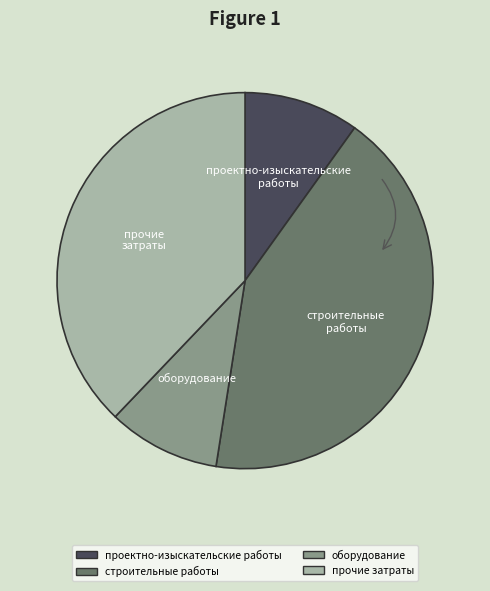

Combined, what portion of the pie is прочие затраты and проектно-изыскательские работы?

47.8%